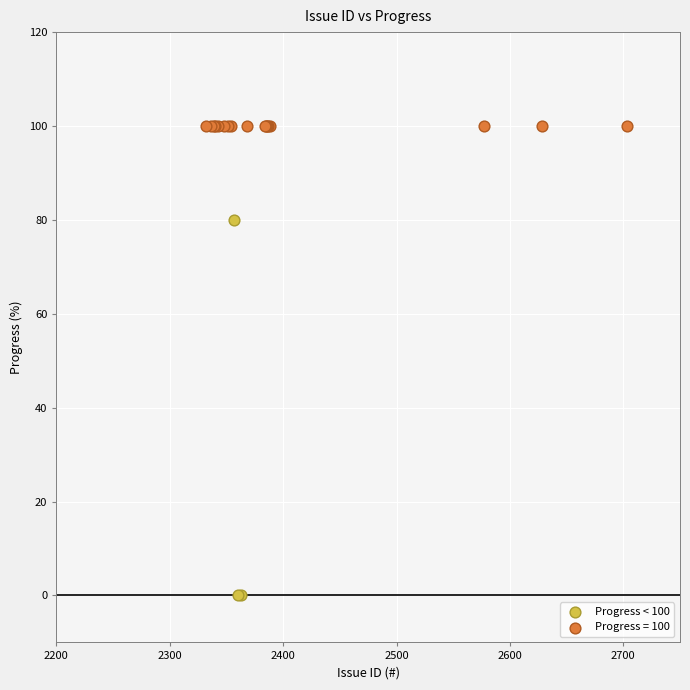

Which series reaches the maximum Y coordinate?

Progress = 100